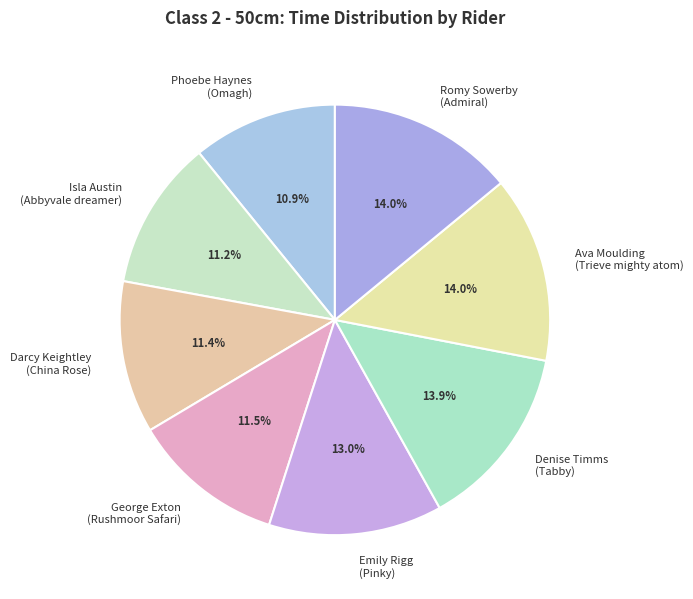

Do Denise Timms (Tabby) and Darcy Keightley (China Rose) together represent more than half of the pie?

No